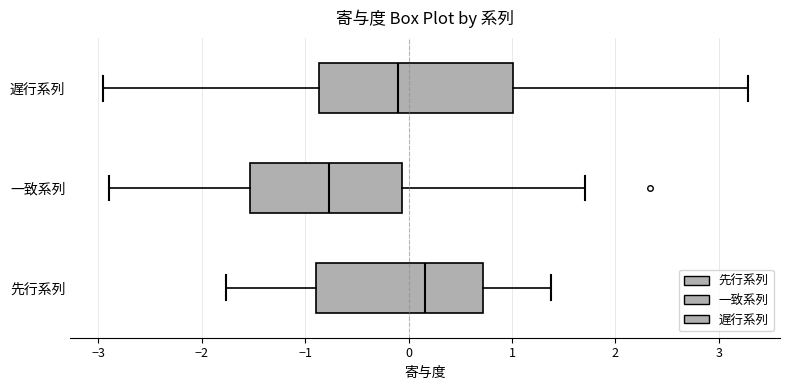

Which box's median line is the furthest to the left?

一致系列